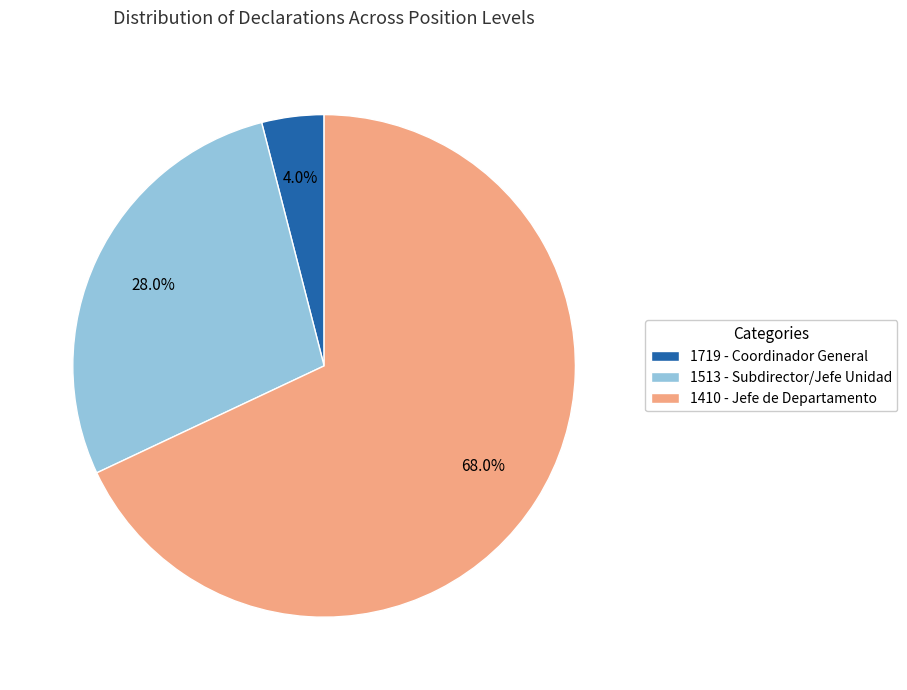

Which has a higher value, 1719 - Coordinador General or 1513 - Subdirector/Jefe Unidad?

1513 - Subdirector/Jefe Unidad